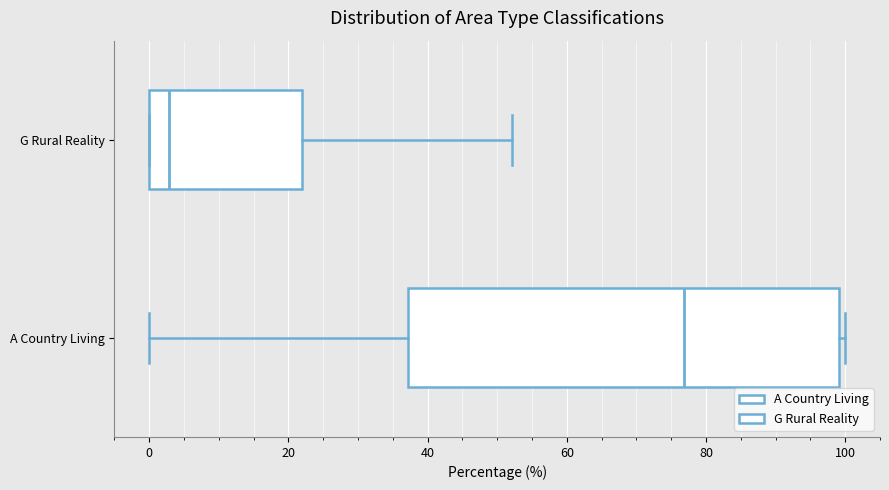

Reading bottom to top, transcribe this box plot: for each box, give where its median line is, the range the box spans, and where its two whiskers end, as read against the x-axis. The values are not printed on the chart, so give them approximately, as read against the axis.

A Country Living: median 76, box 38 to 100, whiskers 0 to 100 (just right of the box's right edge)
G Rural Reality: median 2, box 0 to 22, whiskers 0 to 52